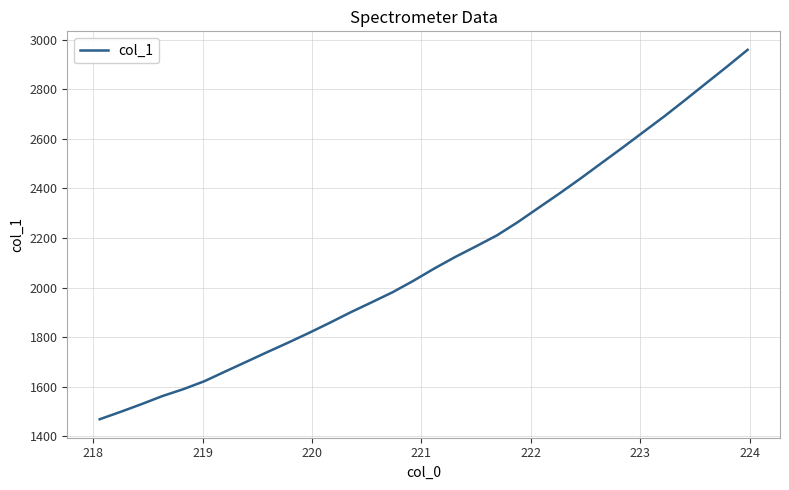

What is the difference between the maximum and minimum values?

1489.7